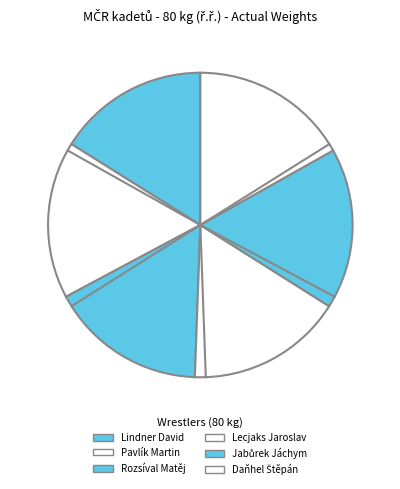

What is the change in value from Lindner David to Pavlík Martin?

+3.0